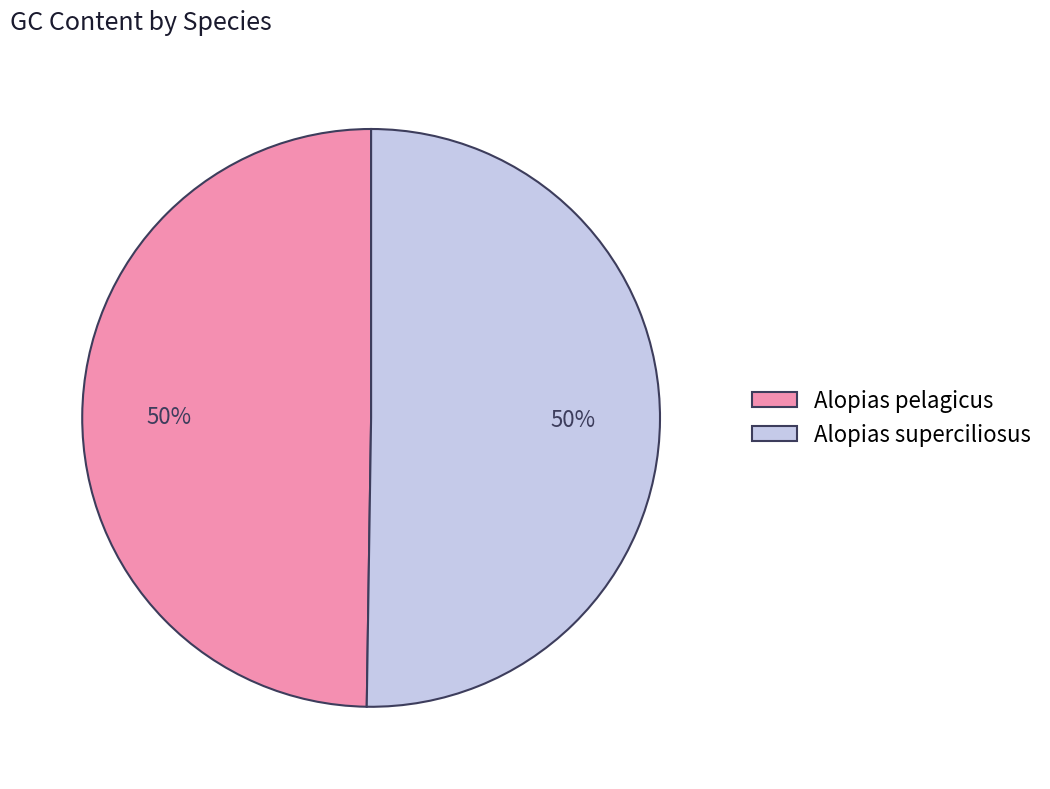

Approximately how many times larger is the value at Alopias superciliosus compared to Alopias pelagicus?

1.0